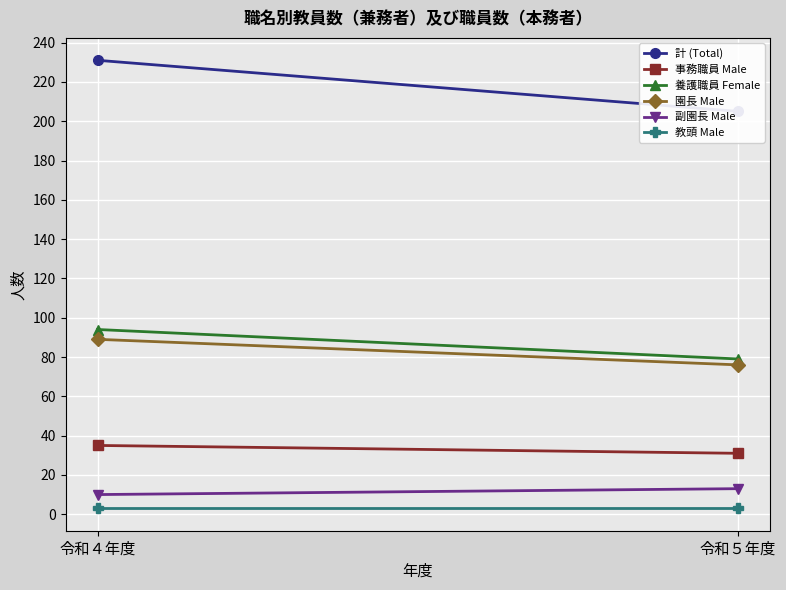

Is it true that 教頭 Male equals 1 at 令和４年度?

False